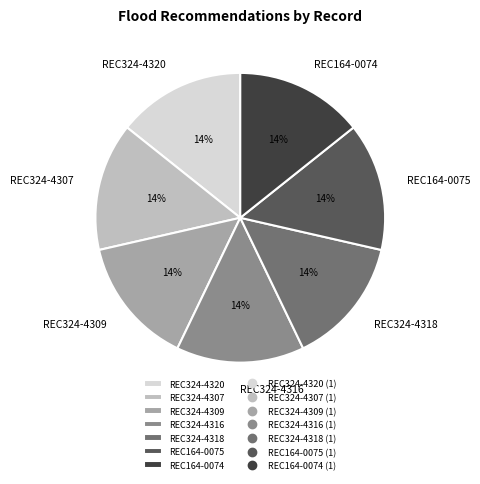

Is the sum of REC164-0074 and REC164-0075 greater than half?

No